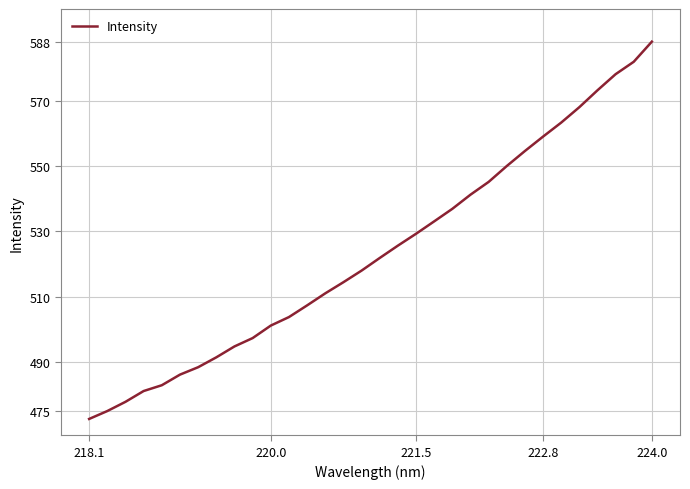

Reading right to left, list all the values displayed in this chart.

588.1	581.9	578.1	573.2	568.0	563.3	559.0	554.6	550.0	545.1	541.2	536.9	533.0	529.2	525.6	521.8	517.9	514.4	511.0	507.3	503.7	501.1	497.3	494.7	491.4	488.3	486.1	482.8	481.0	477.7	474.9	472.5